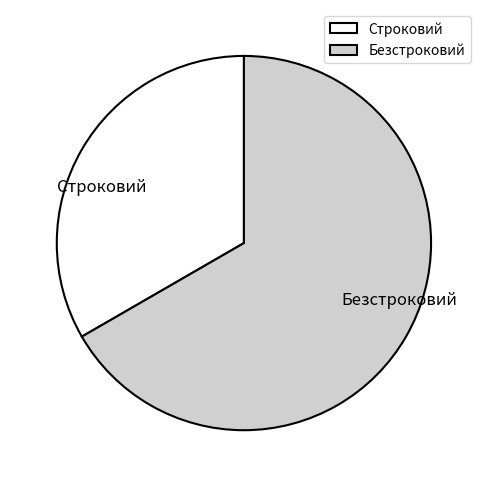

Do Безстроковий and Строковий together represent more than half of the pie?

Yes